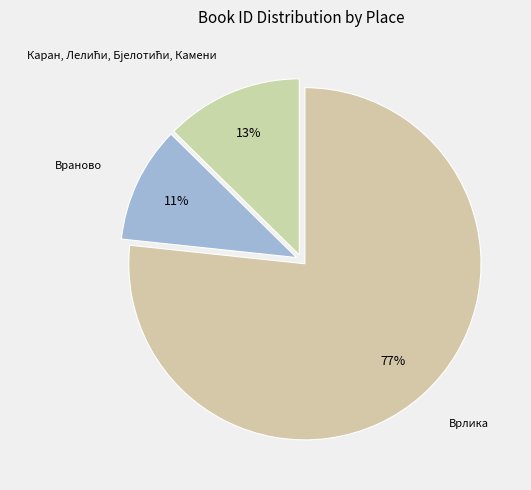

To the nearest percent, what portion does Враново represent?

11%